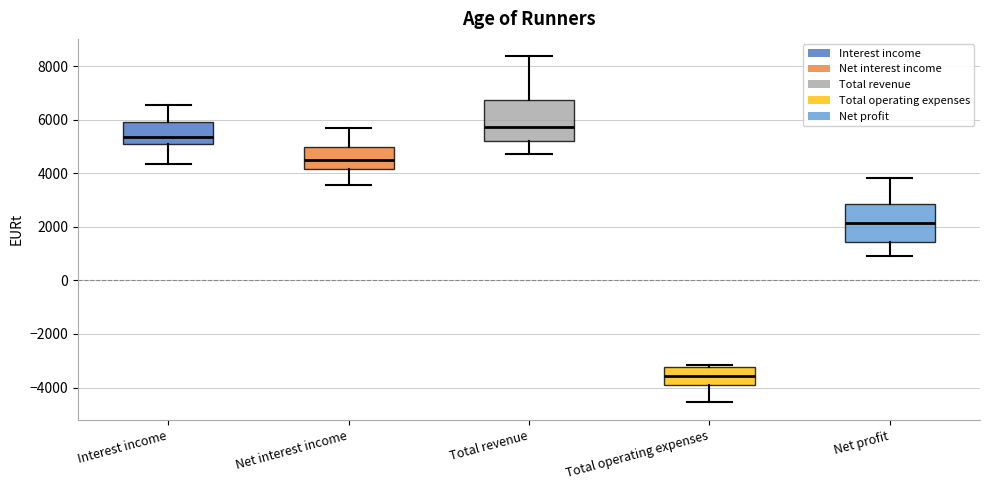

Where is the upper edge of the box for Total revenue on the y-axis? The values are not printed on the chart, so give them approximately, as read against the axis.

6800